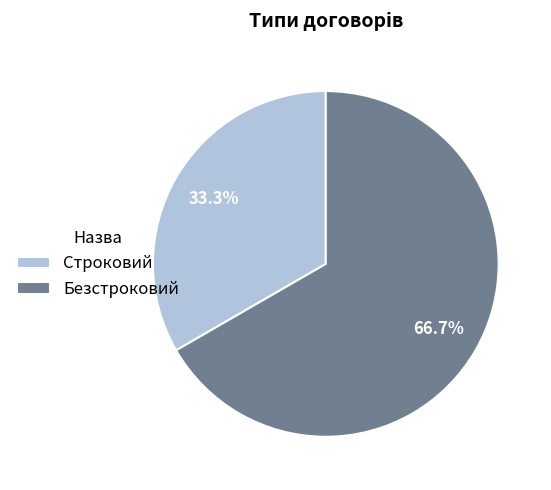

Which slice is the largest?

Безстроковий